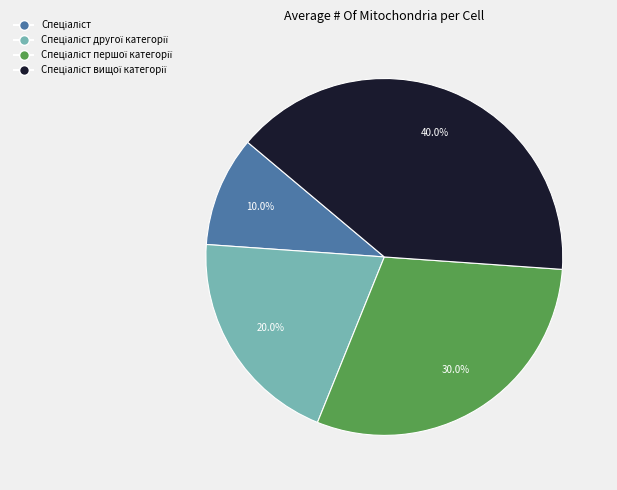

To the nearest percent, what is the average slice percentage?

25%